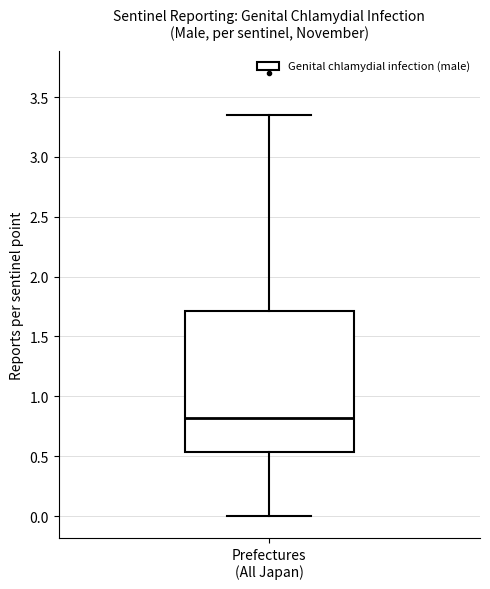

Read this box plot against the y-axis: the position of the median line, the range covered by the box, and the ends of both whiskers. The values are not printed on the chart, so give them approximately, as read against the axis.

median 0.80, box 0.55 to 1.70, whiskers 0.00 to 3.35